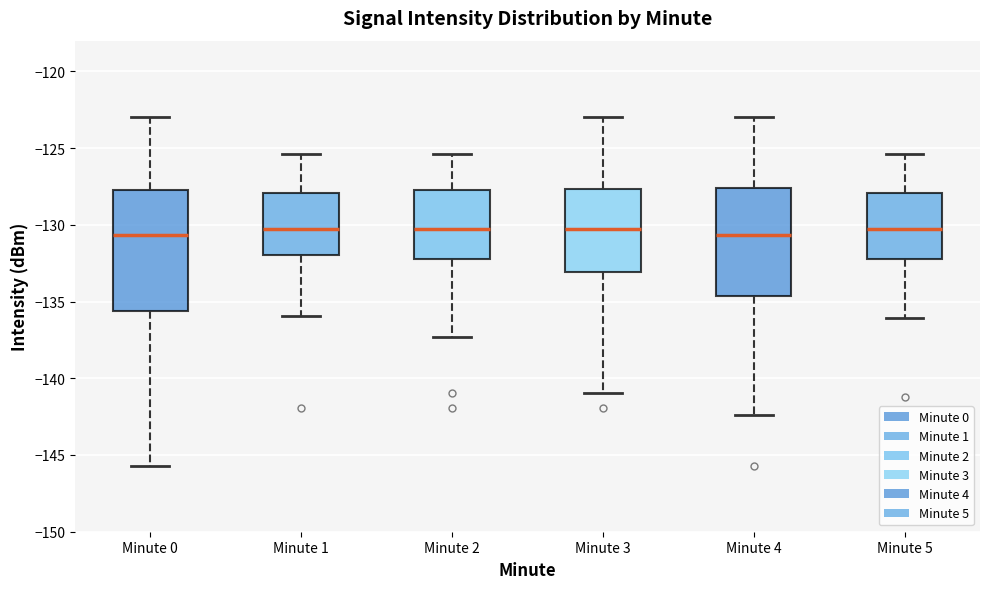

Reading left to right, read every box against the y-axis: the position of its median line, the range the box covers, and the ends of its whiskers. The values are not printed on the chart, so give them approximately, as read against the axis.

Minute 0: median -130.5, box -135.5 to -127.5, whiskers -145.5 to -123.0
Minute 1: median -130.5, box -132.0 to -128.0, whiskers -136.0 to -125.5
Minute 2: median -130.5, box -132.0 to -127.5, whiskers -137.5 to -125.5
Minute 3: median -130.5, box -133.0 to -127.5, whiskers -141.0 to -123.0
Minute 4: median -130.5, box -134.5 to -127.5, whiskers -142.5 to -123.0
Minute 5: median -130.5, box -132.0 to -128.0, whiskers -136.0 to -125.5